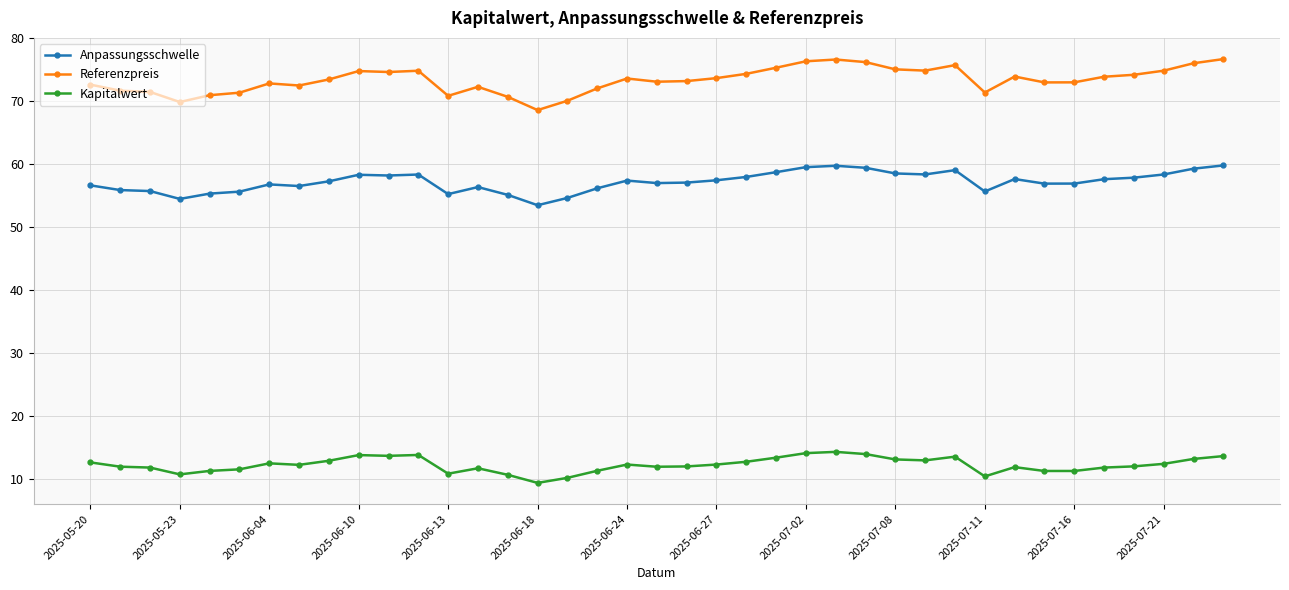

At how many categories does at least one series exceed 53?

39